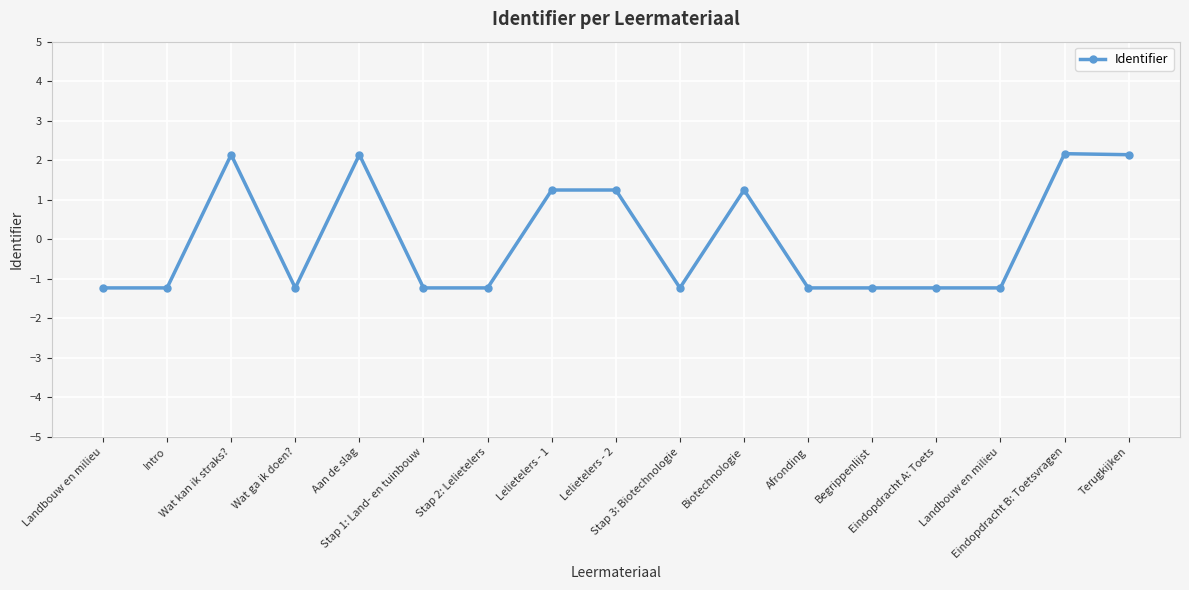

Where is the first local maximum?

Wat kan ik straks?